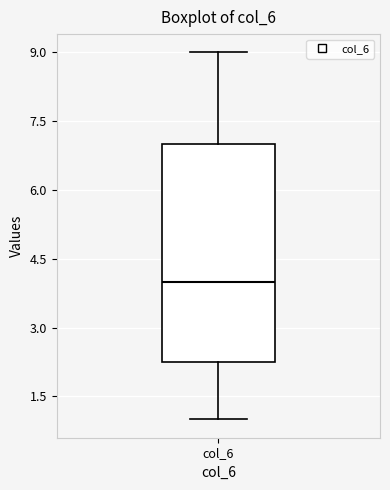

Where does the median line of the box for col_6 sit on the y-axis? The values are not printed on the chart, so give them approximately, as read against the axis.

4.0